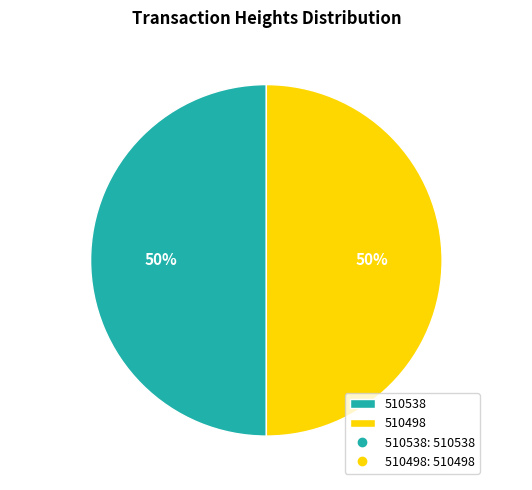

Count the number of slices in the pie.

2